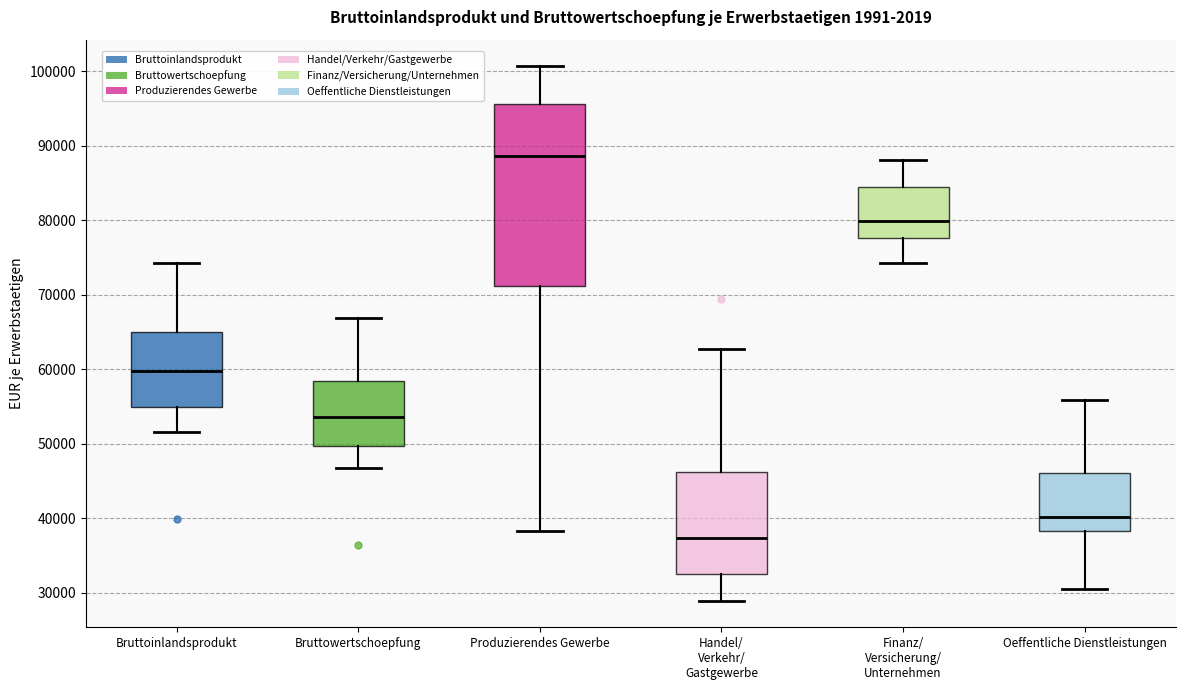

Where does the lower whisker of the box for Bruttowertschoepfung end on the y-axis? The values are not printed on the chart, so give them approximately, as read against the axis.

47000